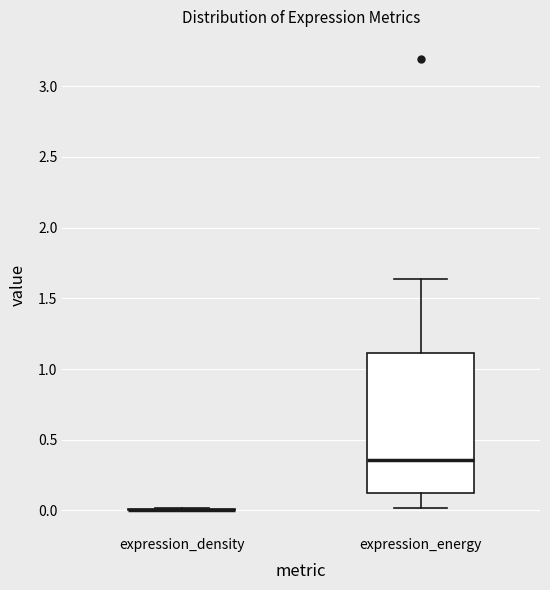

Comparing the boxes themselves (not the whiskers), which one is the tallest?

expression_energy